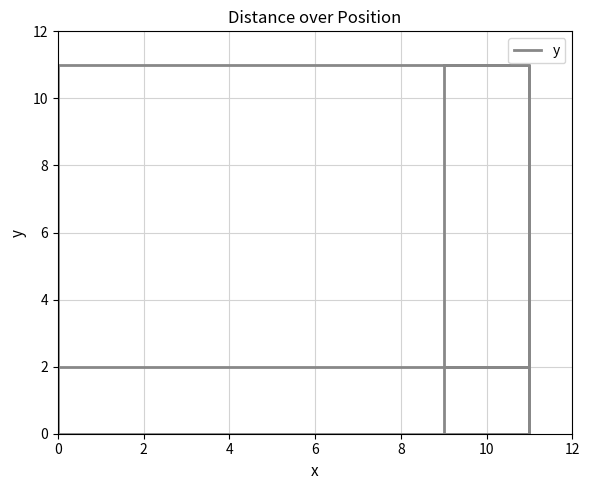

How many distinct data groups are displayed?

1